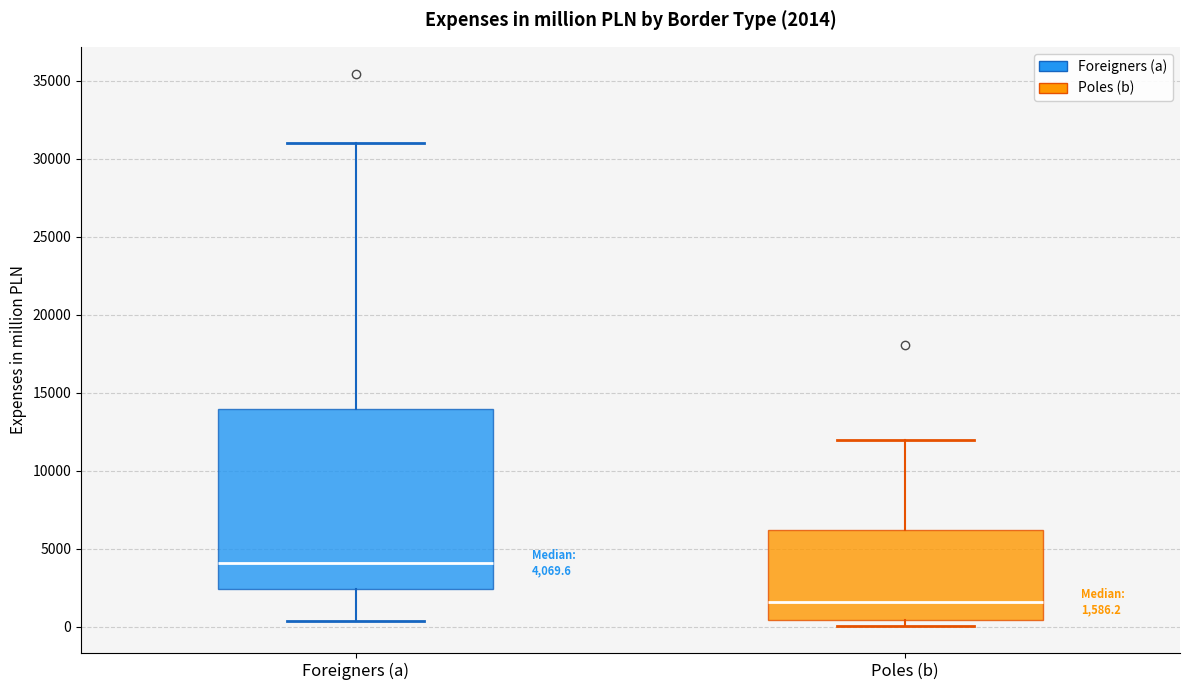

Which box's median line is the lowest?

Poles (b)